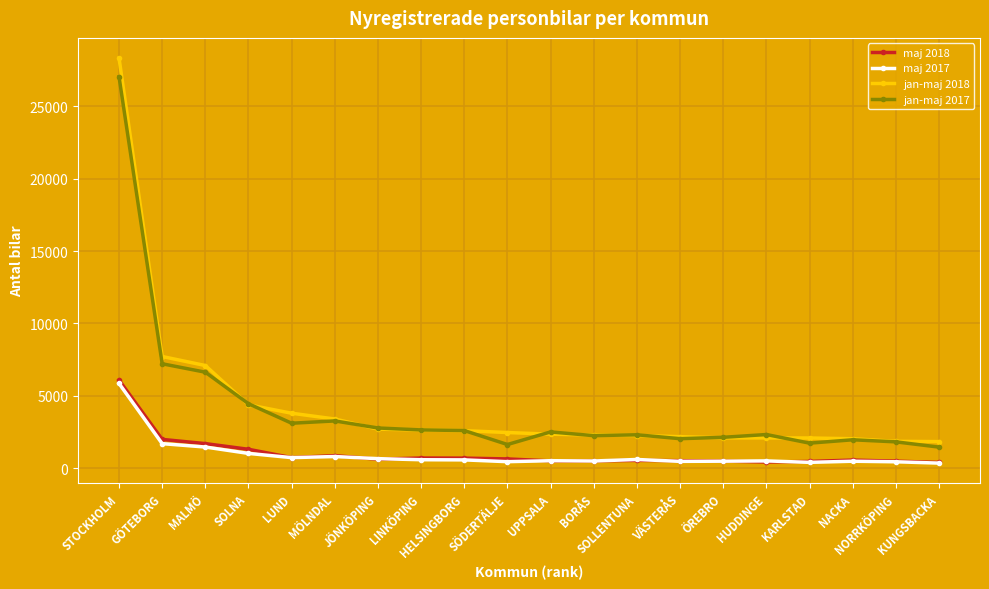

True or false: maj 2017 and jan-maj 2017 cross at least once.

False